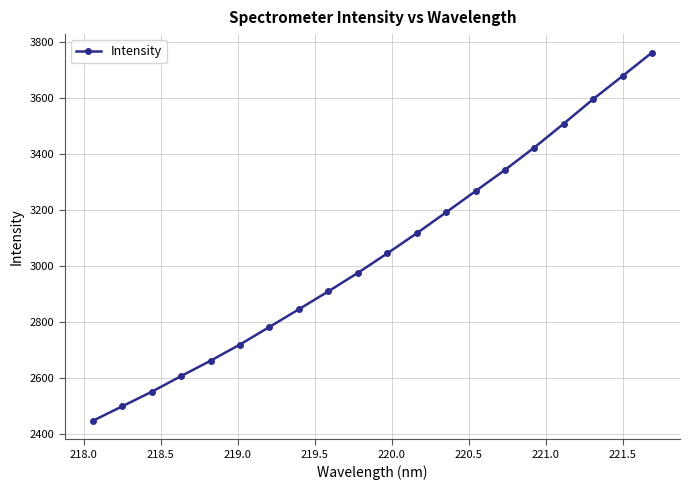

What is the average value?

3046.8